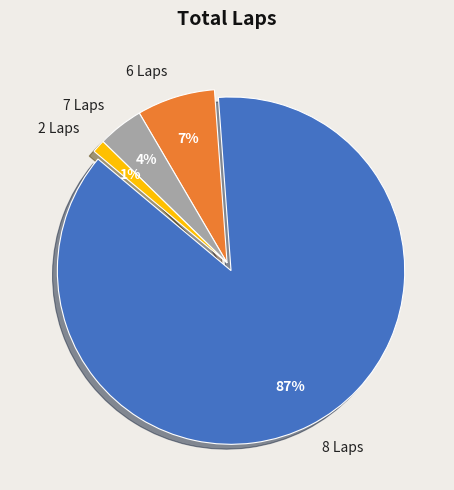

Which slice is the smallest?

2 Laps